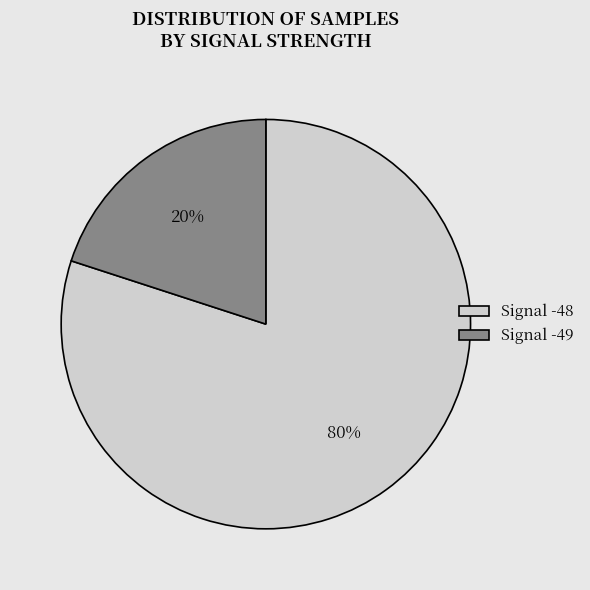

What is the ratio of the value at Signal -48 to the value at Signal -49?

4.0